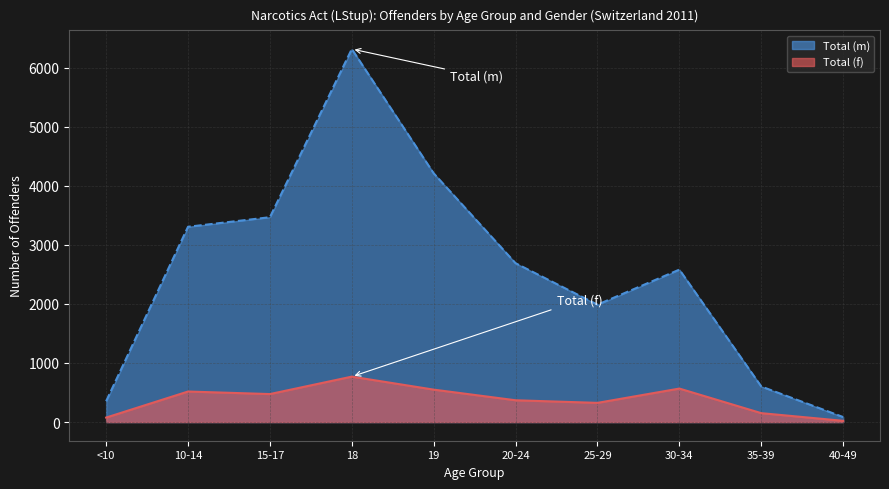

What is the sum of the Total (f) values at 19 and 10-14?

1066